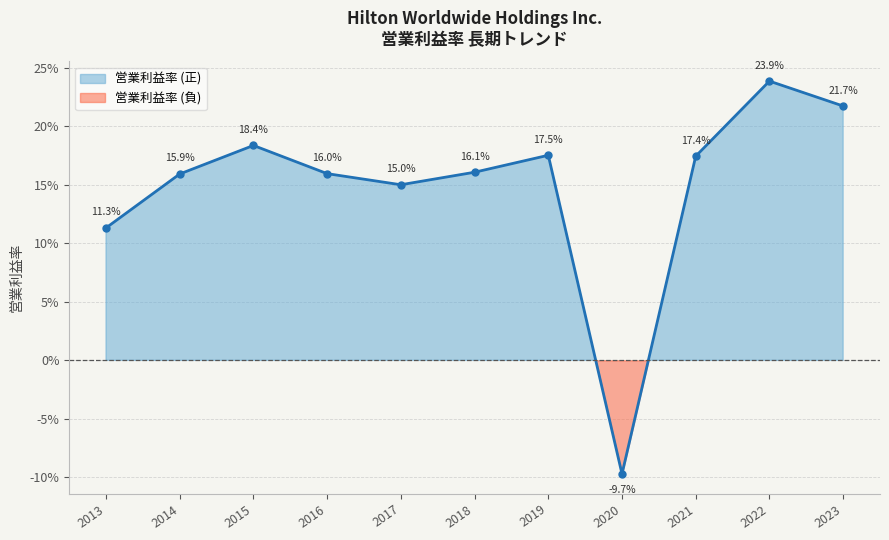

Which category has the highest value across all series?

2022